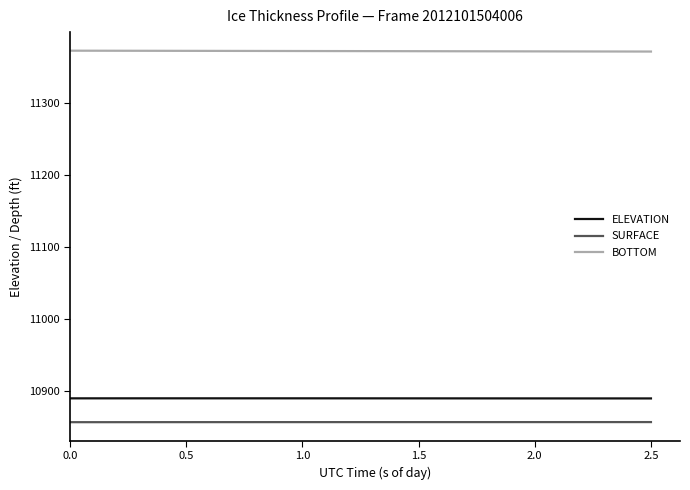

What is the greatest value displayed?

11372.5